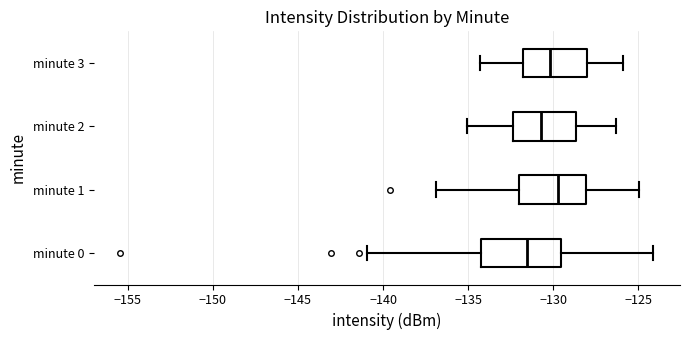

Reading bottom to top, transcribe this box plot: for each box, give where its median line is, the range the box spans, and where its two whiskers end, as read against the x-axis. The values are not printed on the chart, so give them approximately, as read against the axis.

minute 0: median -131.5, box -134.5 to -129.5, whiskers -141.0 to -124.0
minute 1: median -129.5, box -132.0 to -128.0, whiskers -137.0 to -125.0
minute 2: median -130.5, box -132.5 to -128.5, whiskers -135.0 to -126.5
minute 3: median -130.0, box -132.0 to -128.0, whiskers -134.5 to -126.0